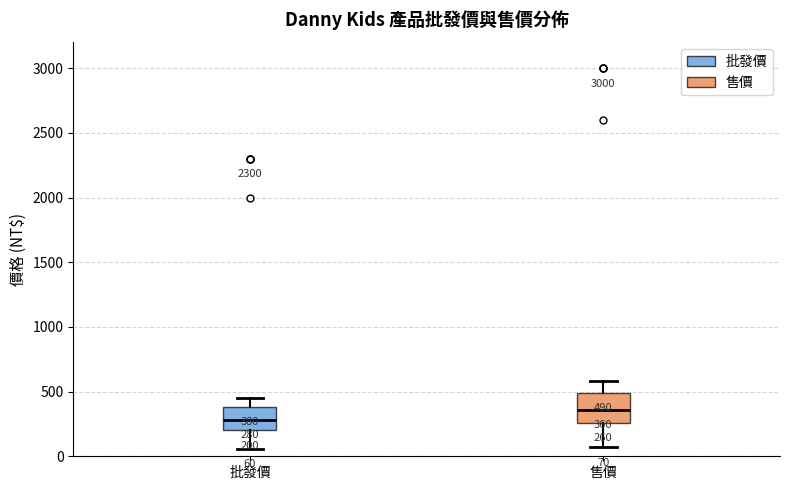

Which box has the highest median line?

售價